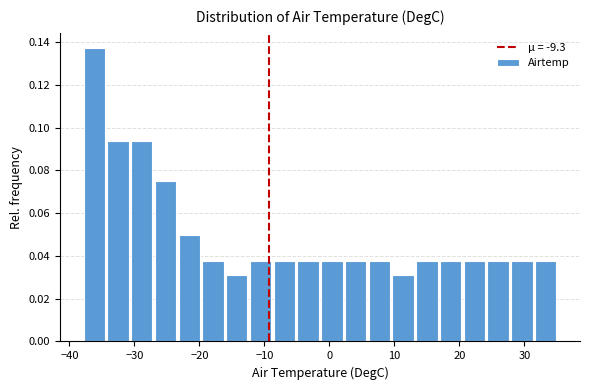

Read against the x-axis, roughly where is the centre of the tallest bar?

-36